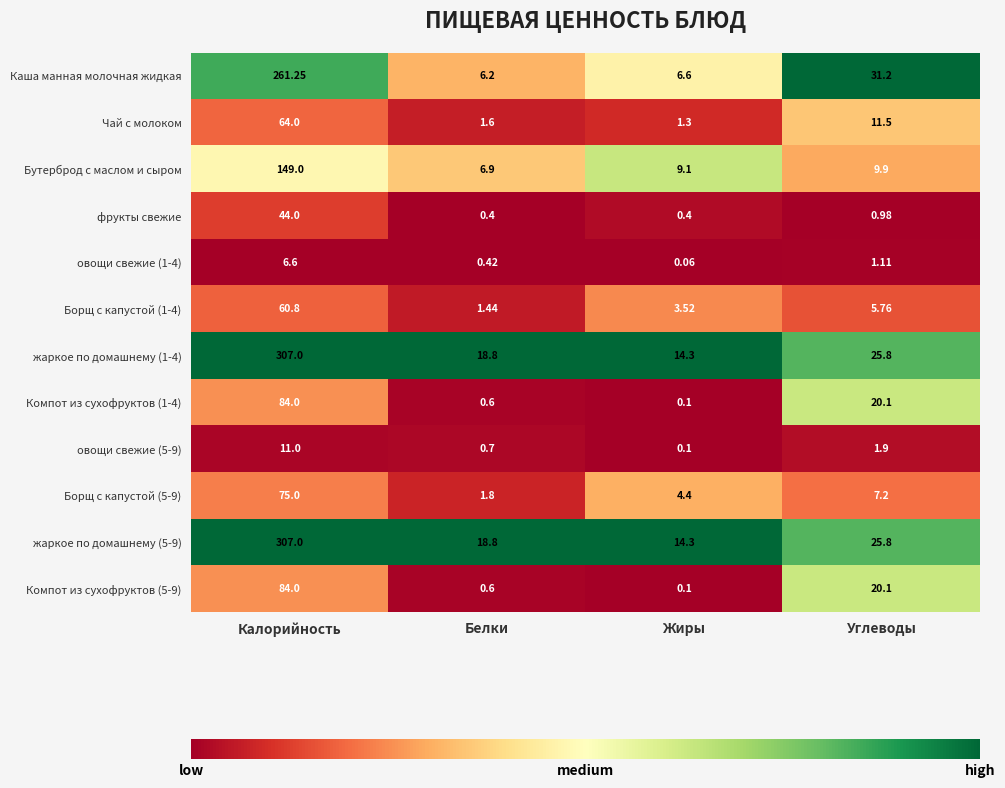

At which category does the chart reach its peak across all series?

Калорийность